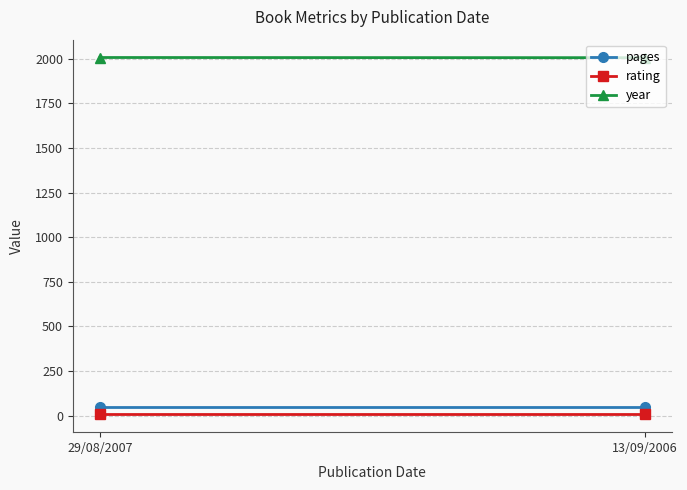

List the labels in order of rating value, smallest first.

29/08/2007, 13/09/2006